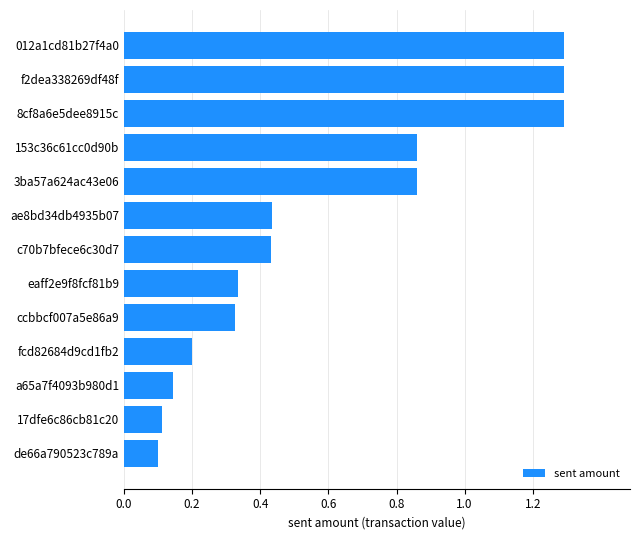

What is the sum of all values?

7.7